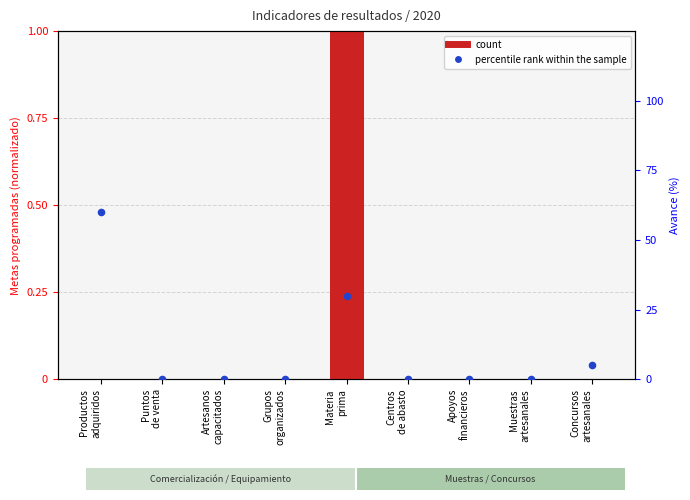

Which series contains the highest Y value?

count